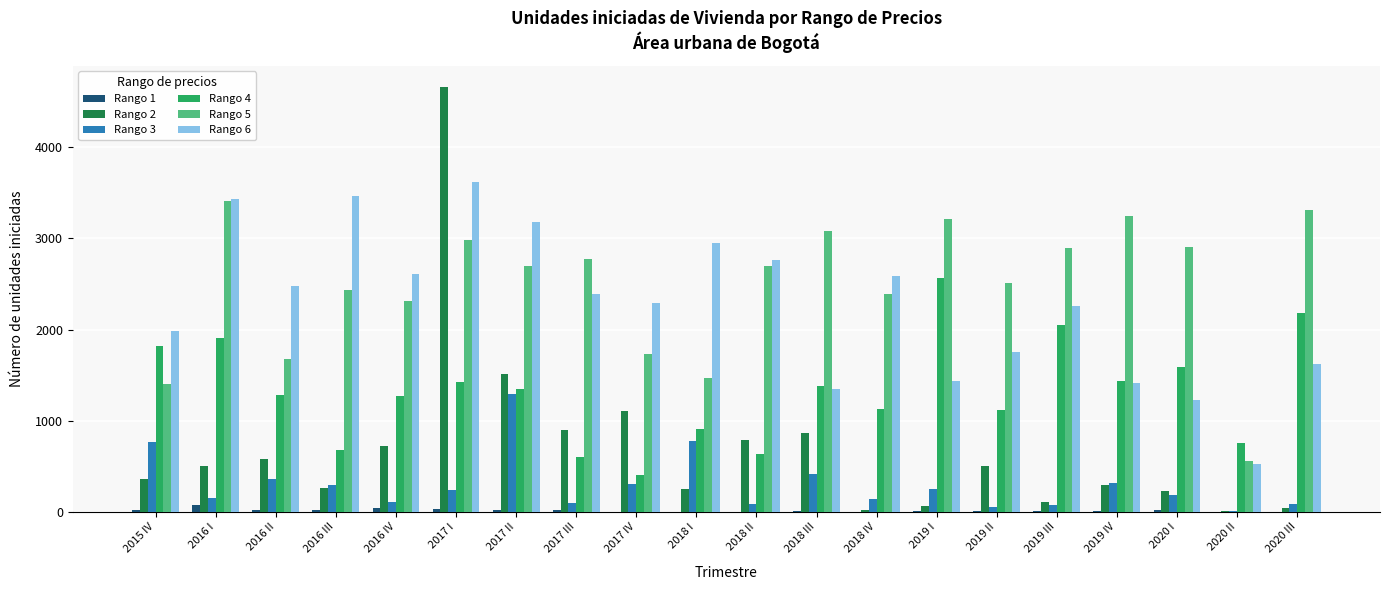

What is the difference between the Rango 5 values at 2019 II and 2017 III?

260